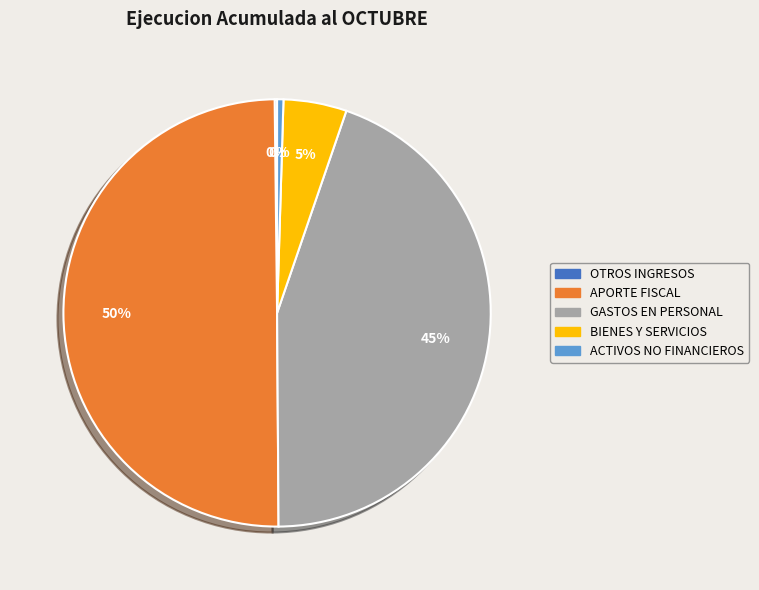

To the nearest percent, what is the average slice percentage?

20%